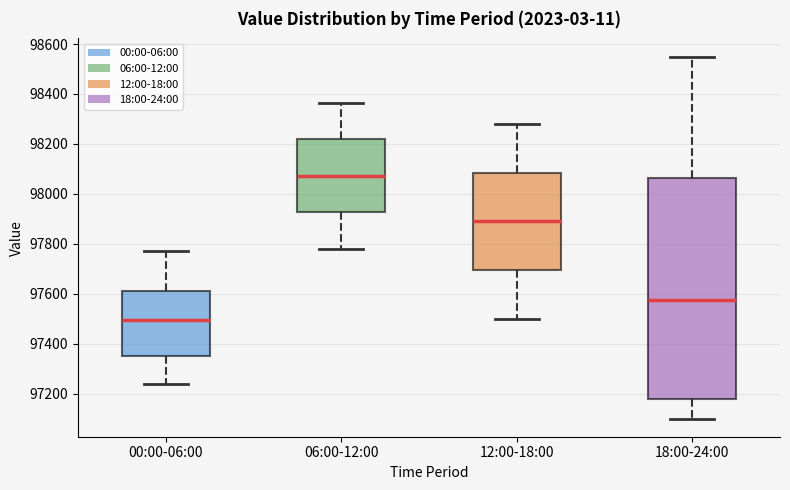

Reading left to right, read every box against the y-axis: the position of its median line, the range the box covers, and the ends of its whiskers. The values are not printed on the chart, so give them approximately, as read against the axis.

00:00-06:00: median 97500, box 97360 to 97620, whiskers 97240 to 97780
06:00-12:00: median 98080, box 97920 to 98220, whiskers 97780 to 98360
12:00-18:00: median 97900, box 97700 to 98080, whiskers 97500 to 98280
18:00-24:00: median 97580, box 97180 to 98060, whiskers 97100 to 98560